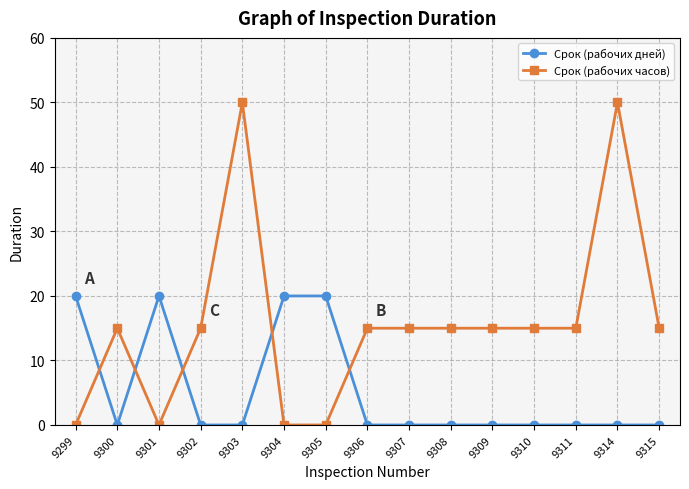

Reading right to left, extract all data points from this chart.

Срок (рабочих дней): 9315=0	9314=0	9311=0	9310=0	9309=0	9308=0	9307=0	9306=0	9305=20	9304=20	9303=0	9302=0	9301=20	9300=0	9299=20
Срок (рабочих часов): 9315=15	9314=50	9311=15	9310=15	9309=15	9308=15	9307=15	9306=15	9305=0	9304=0	9303=50	9302=15	9301=0	9300=15	9299=0